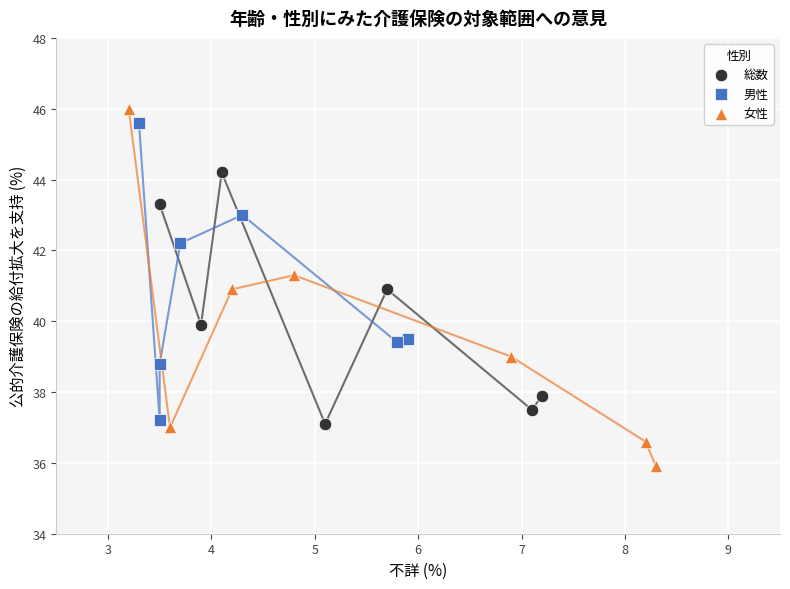

Which series has the largest Y range (max minus min)?

女性